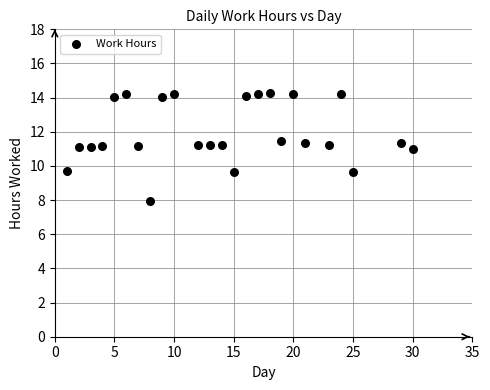

What is the range of X values (max minus min)?

29.0